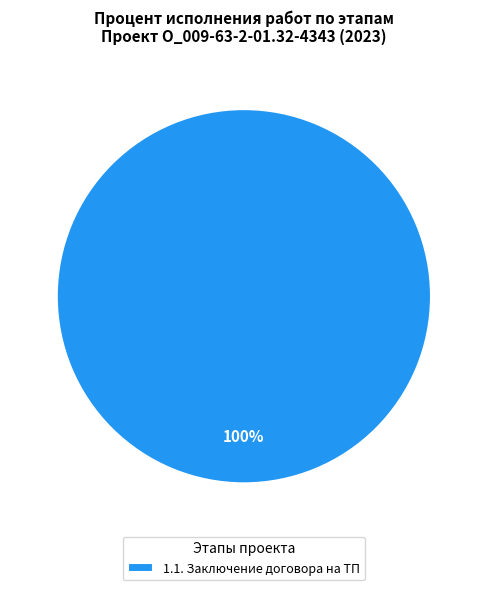

To the nearest percent, what percentage of the pie is 1.1. Заключение договора на ТП?

100%